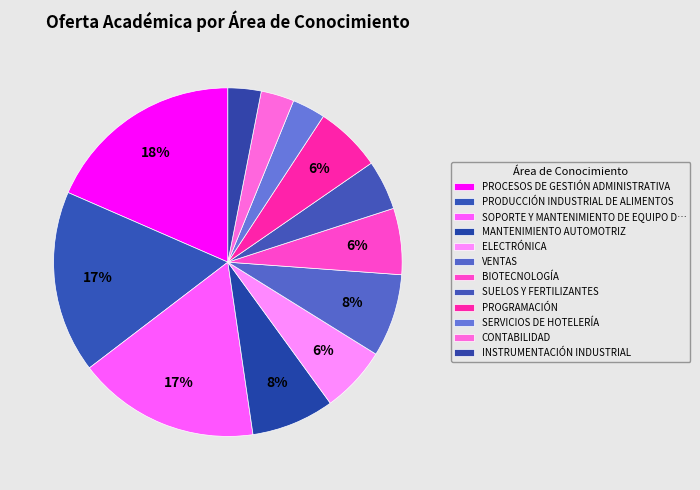

How many slices are in this pie chart?

12